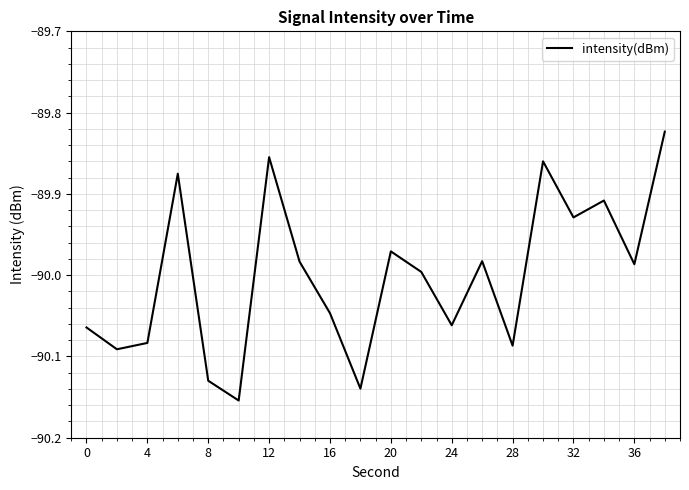

What is the difference between the maximum and minimum values?

0.3